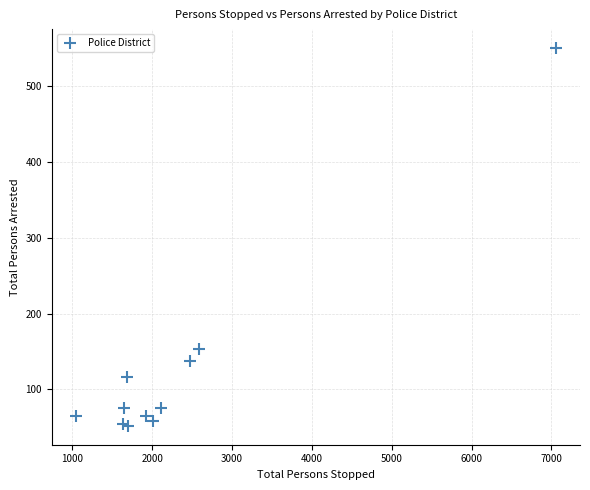

What is the range of Y values (max minus min)?

498